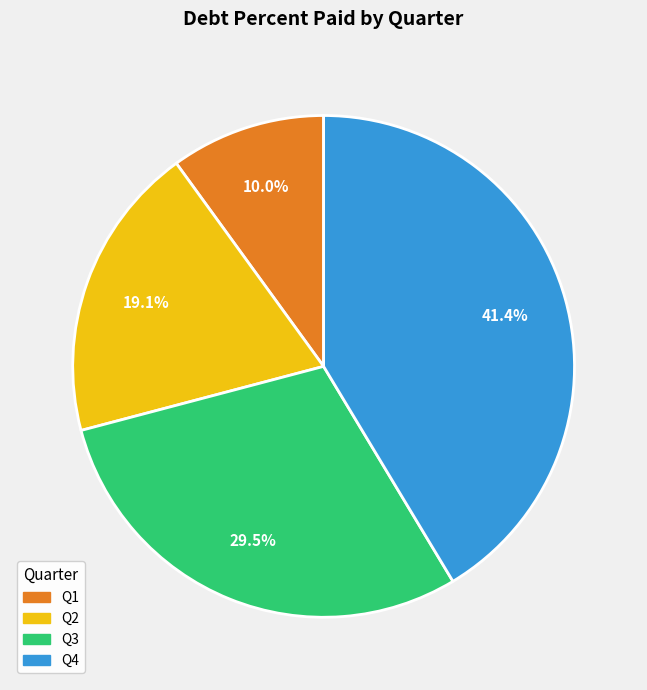

Does any single category account for the majority?

No